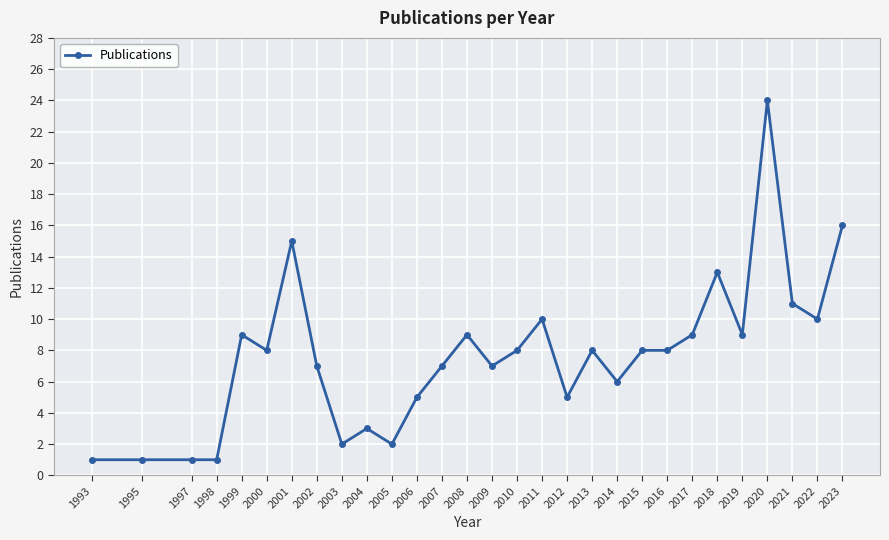

What is the difference between the maximum and minimum values?

23